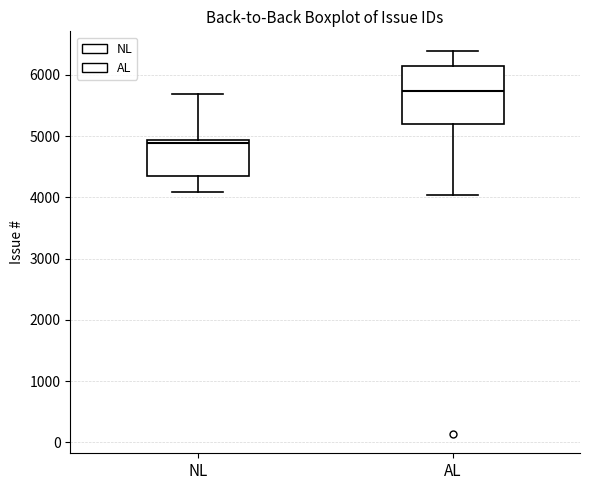

Where does the lower whisker of the box for AL end on the y-axis? The values are not printed on the chart, so give them approximately, as read against the axis.

4000